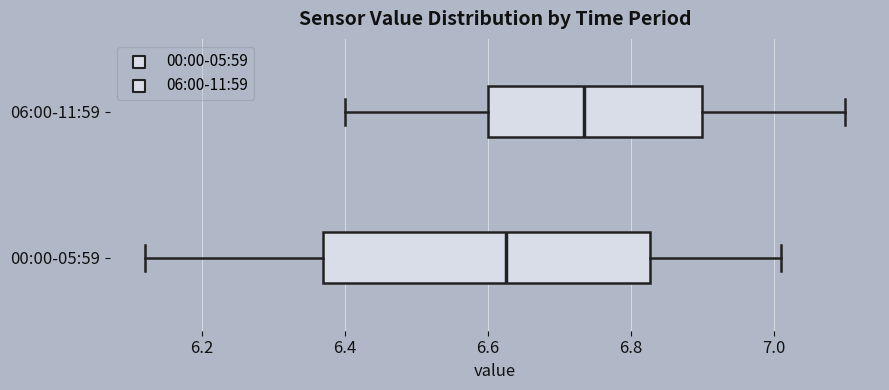

Reading bottom to top, read every box against the x-axis: the position of its median line, the range the box covers, and the ends of its whiskers. The values are not printed on the chart, so give them approximately, as read against the axis.

00:00-05:59: median 6.62, box 6.38 to 6.82, whiskers 6.12 to 7.02
06:00-11:59: median 6.74, box 6.60 to 6.90, whiskers 6.40 to 7.10